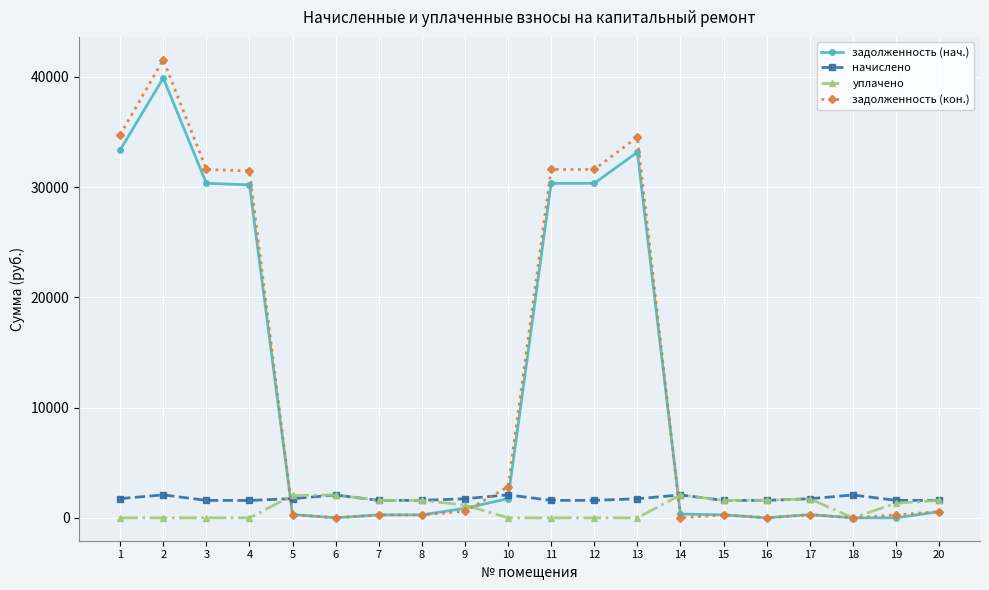

Is the value of начислено at 3 greater than the value of задолженность (нач.) at 11?

No